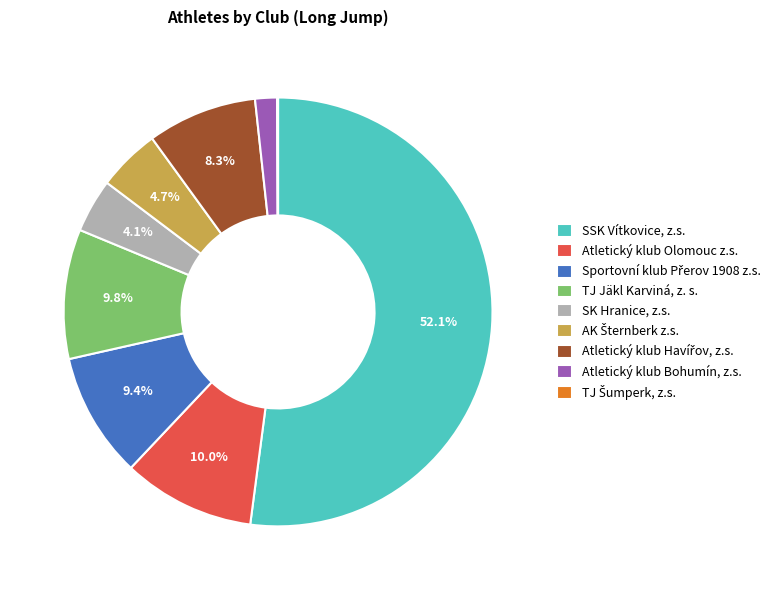

What percentage is the SK Hranice, z.s. slice, to the nearest percent?

4%